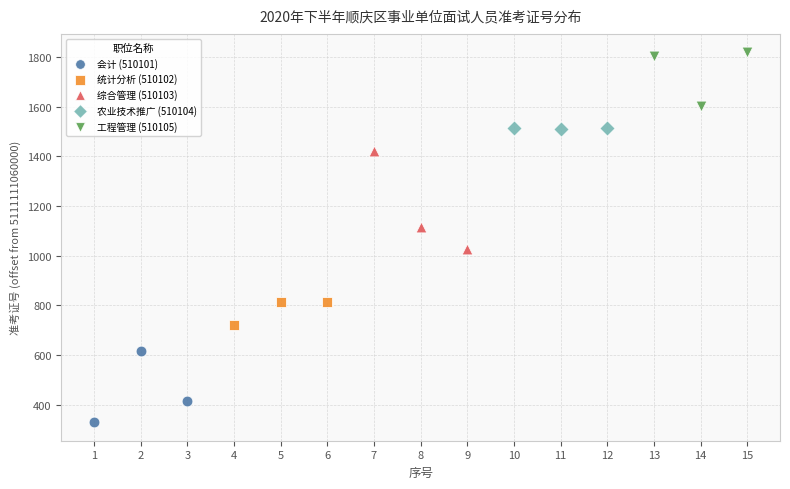

Which series reaches the maximum Y coordinate?

工程管理 (510105)